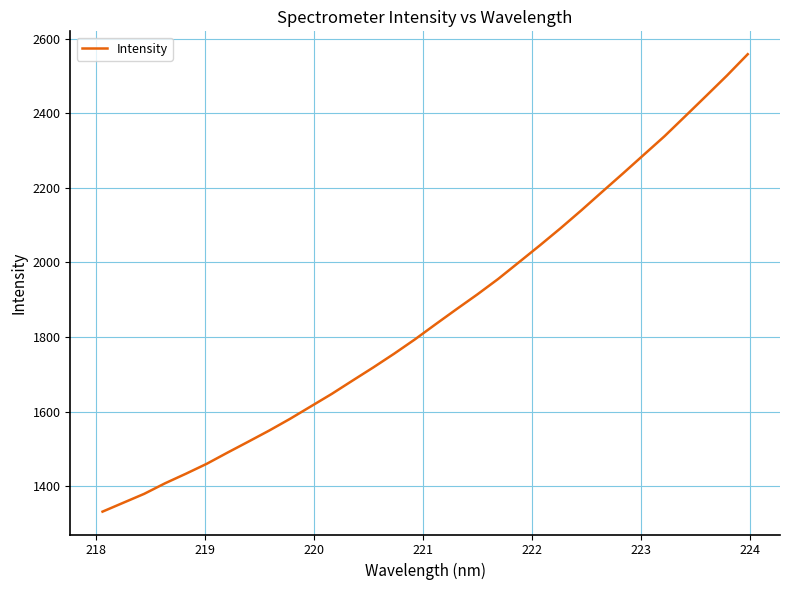

How many lines are shown in the chart?

1